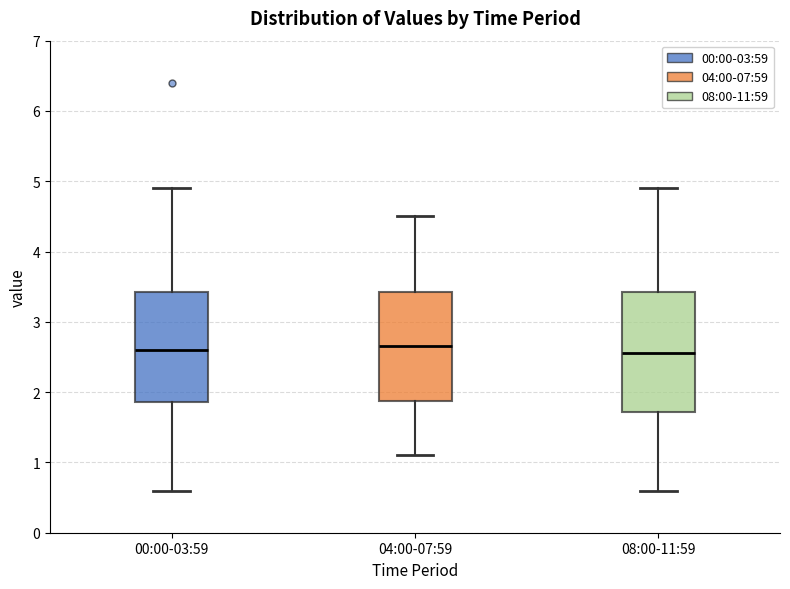

Comparing the boxes themselves (not the whiskers), which one is the tallest?

08:00-11:59